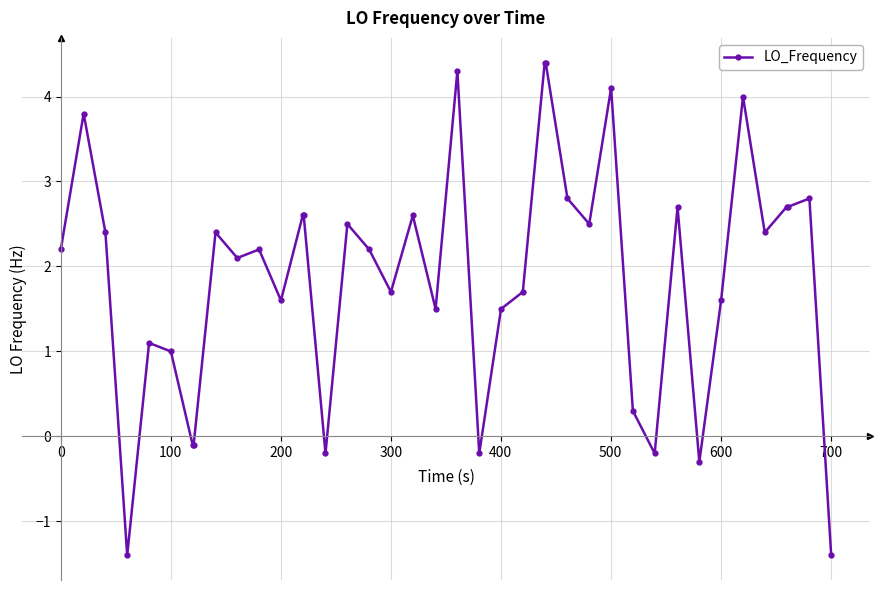

What is the maximum value shown in the chart?

4.4